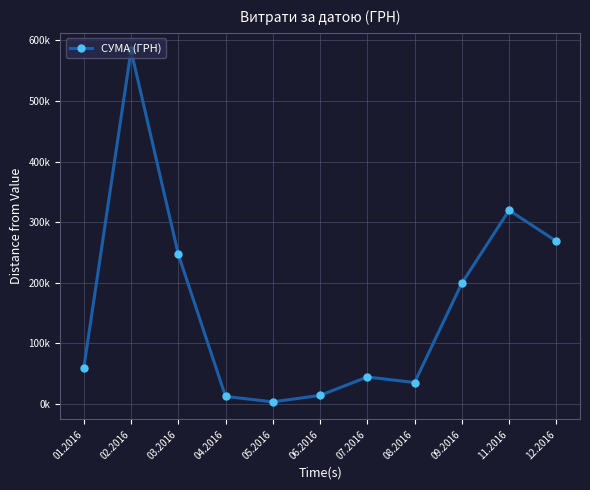

Does the chart have visible grid lines?

Yes